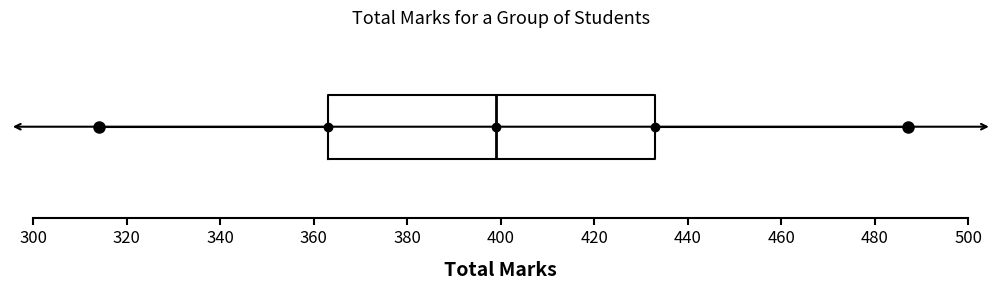

Where does the left whisker of the box end on the x-axis? The values are not printed on the chart, so give them approximately, as read against the axis.

314